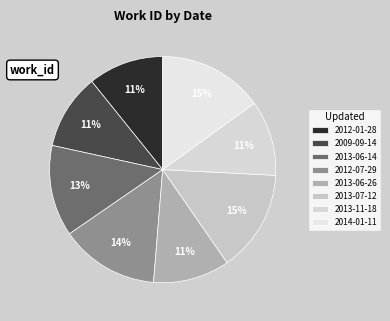

Is 2013-11-18 the majority of the pie?

No